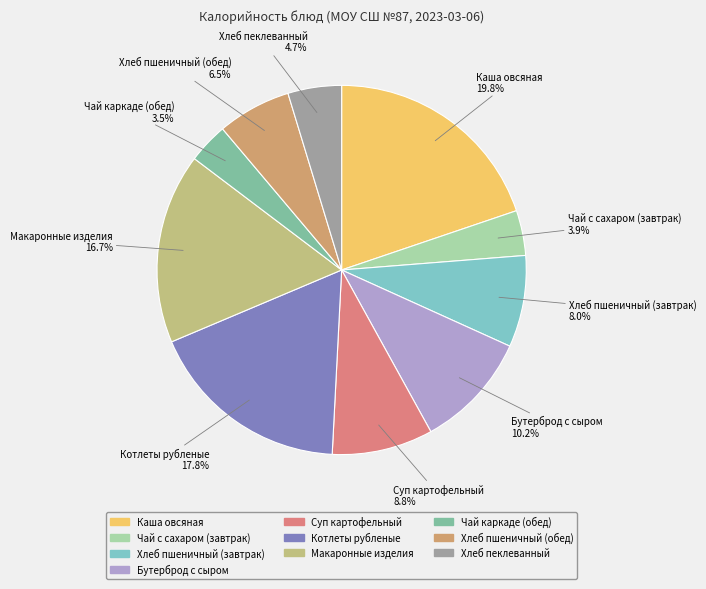

Does Котлеты рубленые represent more than half of the total?

No